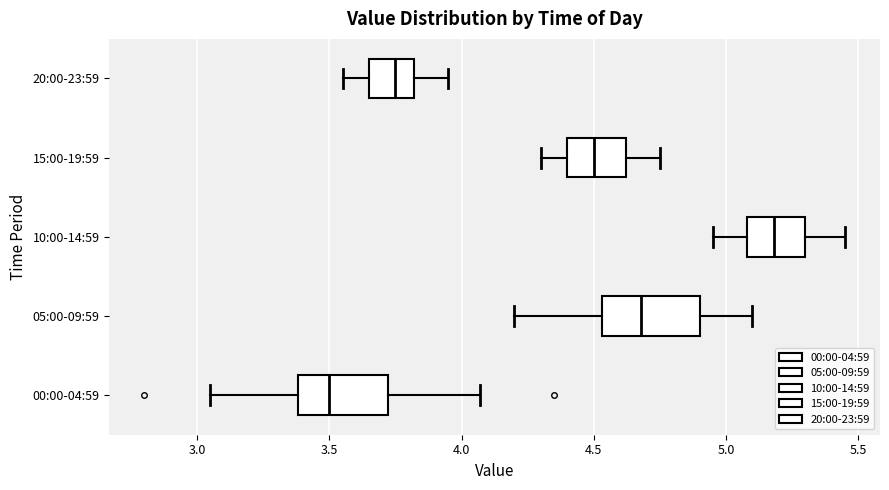

Which box's median line is the furthest to the right?

10:00-14:59